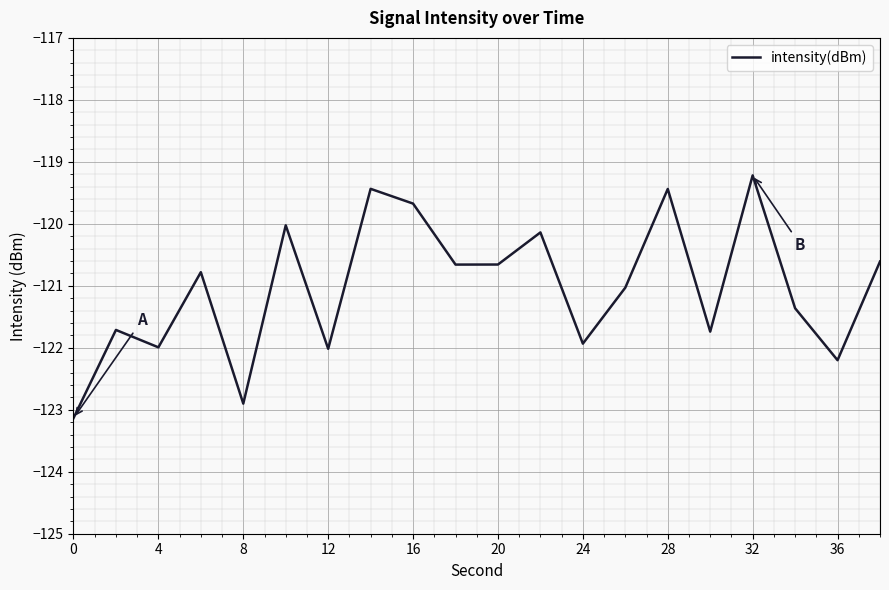

What is the greatest value displayed?

-119.2